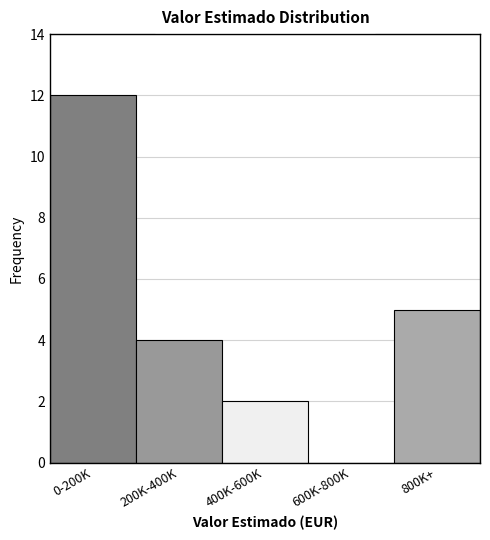

Reading left to right, list all the values displayed in this chart.

0-200K=12	200K-400K=4	400K-600K=2	600K-800K=0	800K+=5